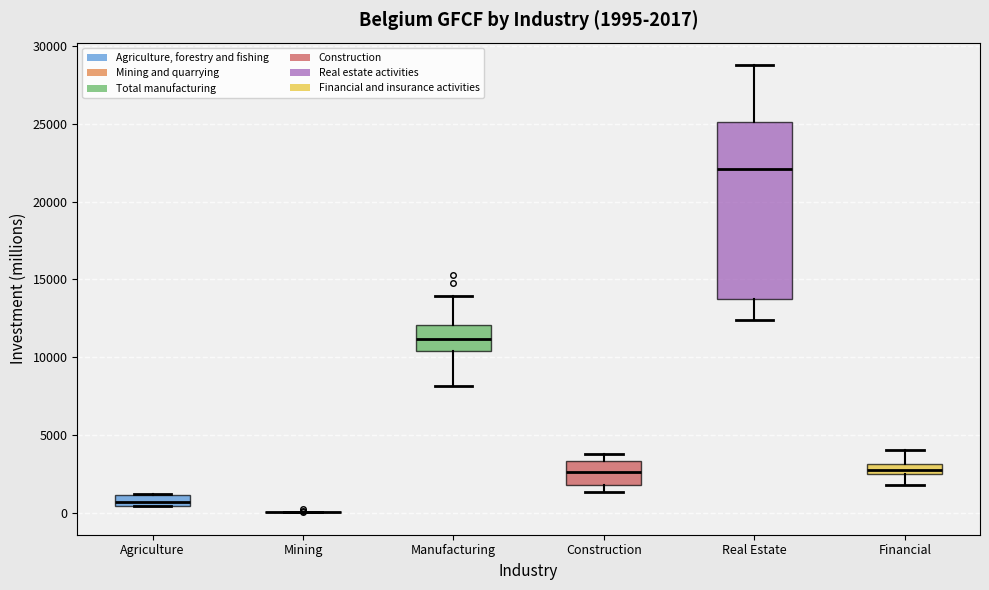

Which box is the tallest, from its lower edge to its upper edge?

Real Estate